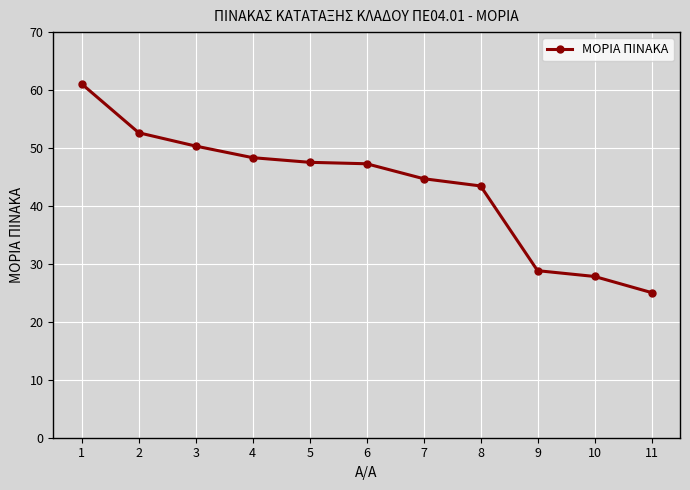

What is the value of the 5th point from the left?

47.5